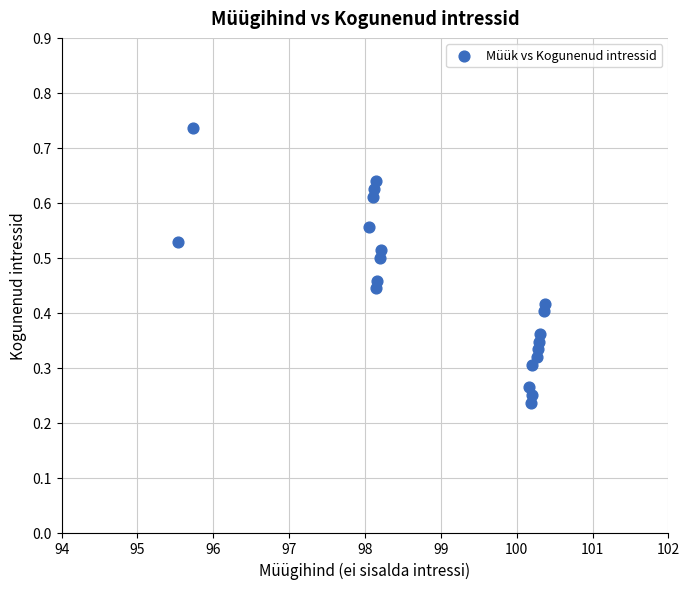

What is the range of X values (max minus min)?

4.8